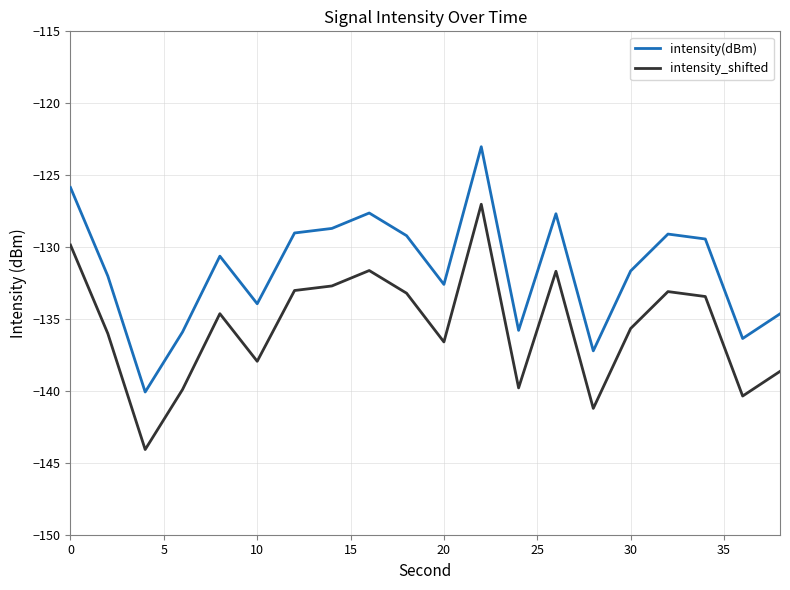

Which series has the largest total across all categories?

intensity(dBm)